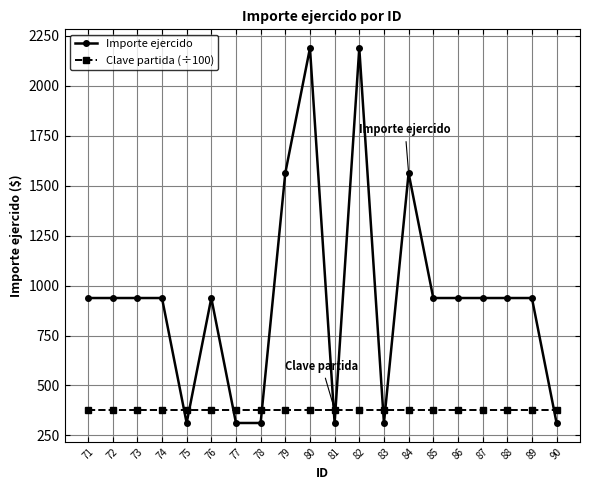

What is the spread (max minus min) of values at 72?

558.5